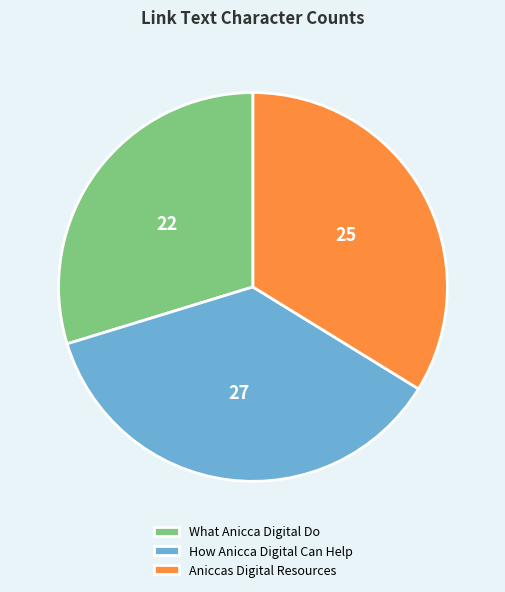

Does any single category account for the majority?

No